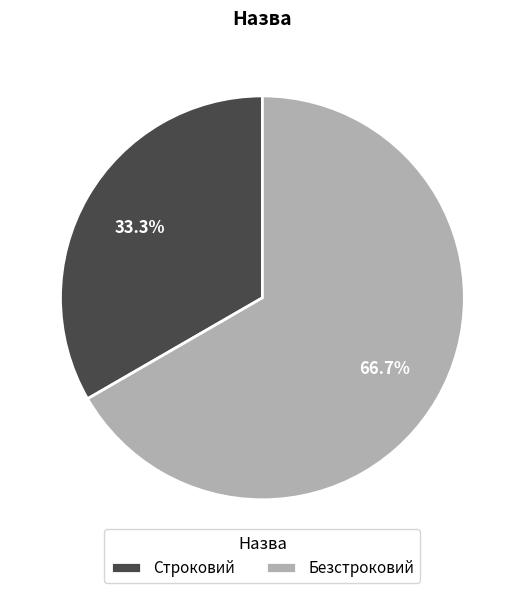

How much of the chart is everything except Строковий?

66.7%